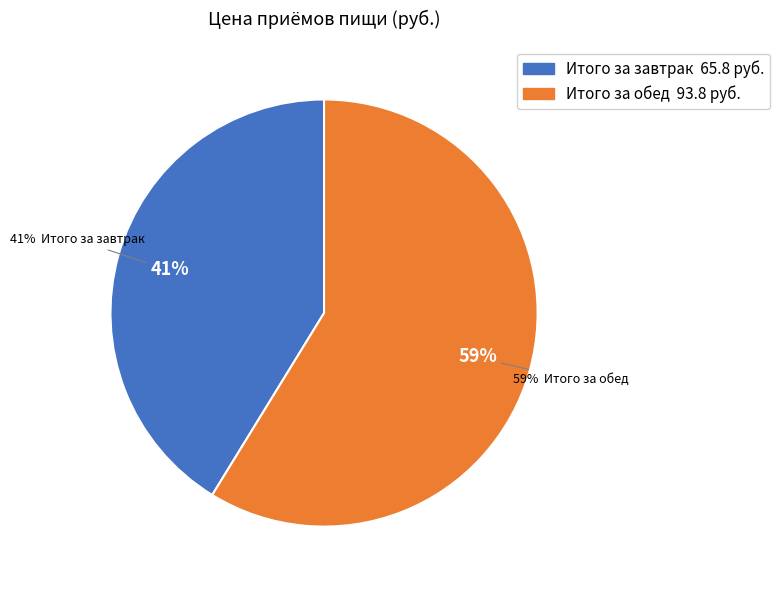

To the nearest percent, what is the difference between the Итого за завтрак and Итого за обед slice percentages?

18%